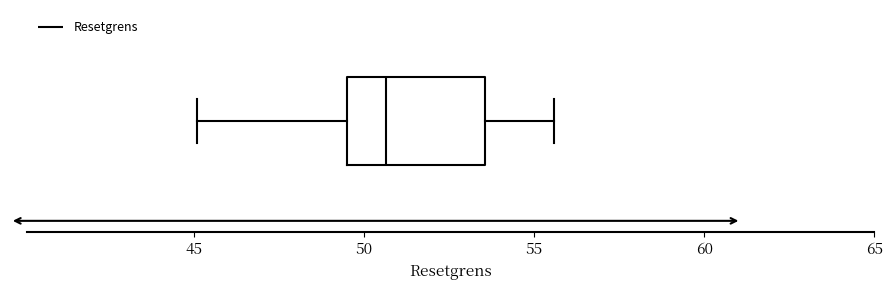

Where does the median line of the box sit on the x-axis? The values are not printed on the chart, so give them approximately, as read against the axis.

50.5